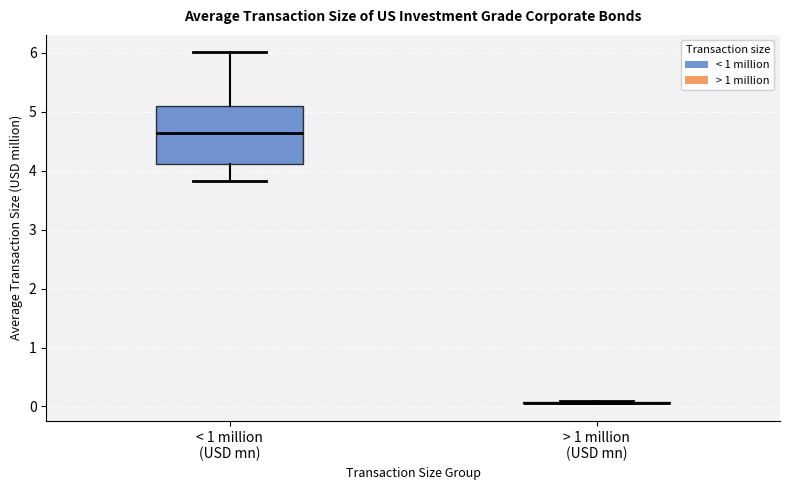

Comparing the boxes themselves (not the whiskers), which one is the tallest?

< 1 million (USD mn)